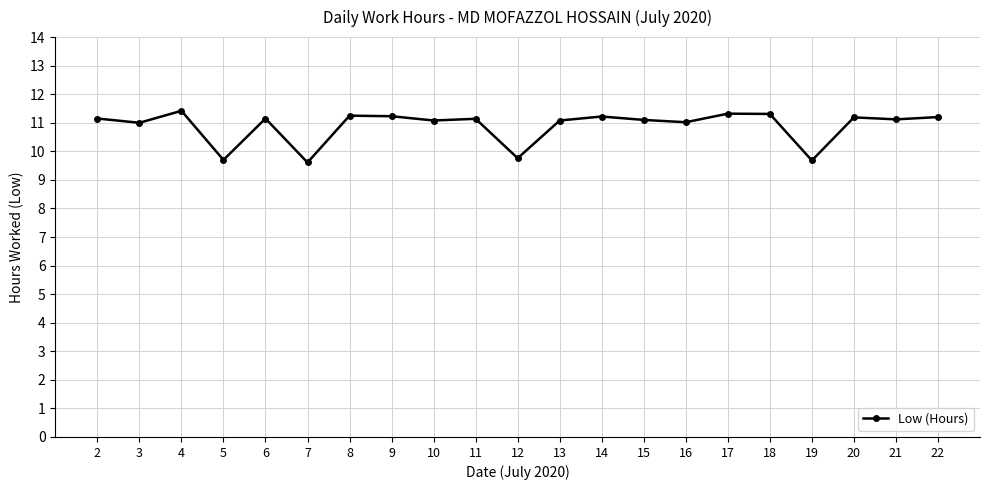

True or false: the data shows 13.4 at 7.

False